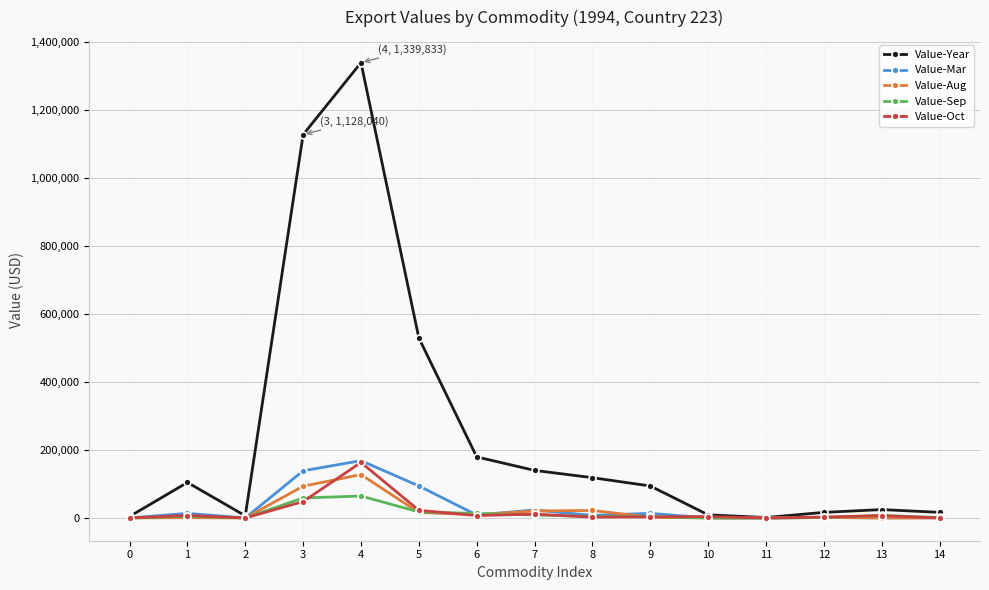

The Value-Year series shows 179683 at 6. True or false?

True